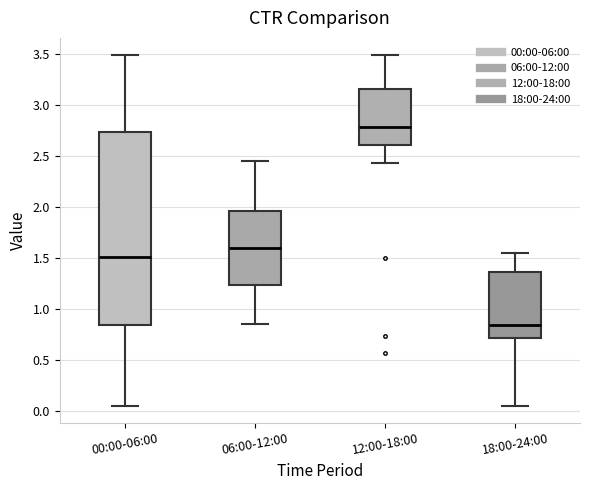

Where does the median line of the box for 18:00-24:00 sit on the y-axis? The values are not printed on the chart, so give them approximately, as read against the axis.

0.85